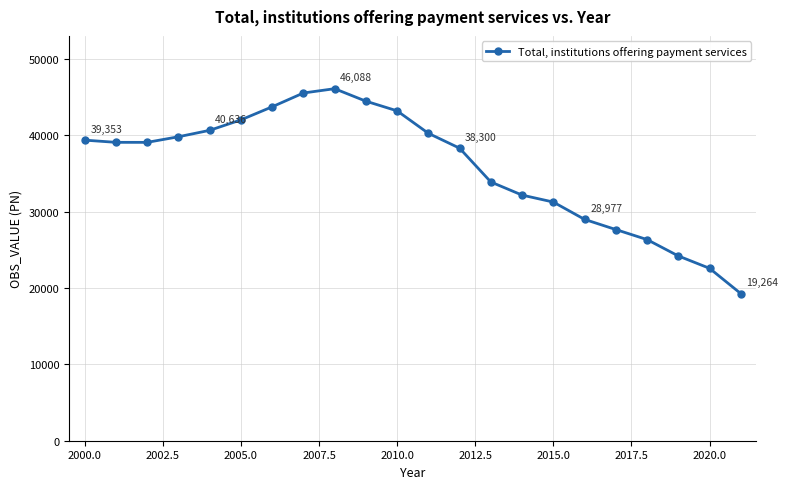

What is the average value?

35804